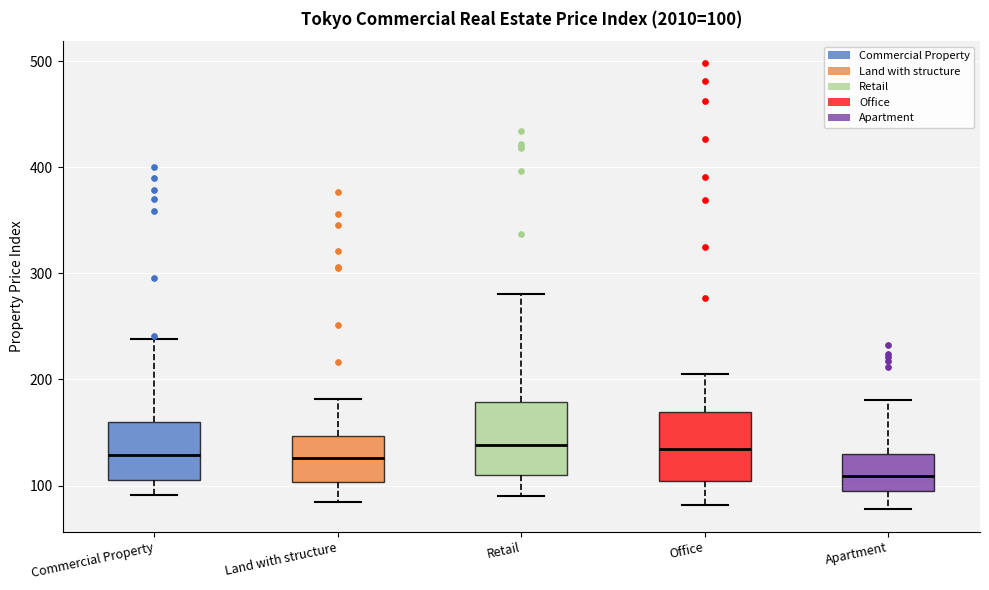

Which box has the lowest median line?

Apartment